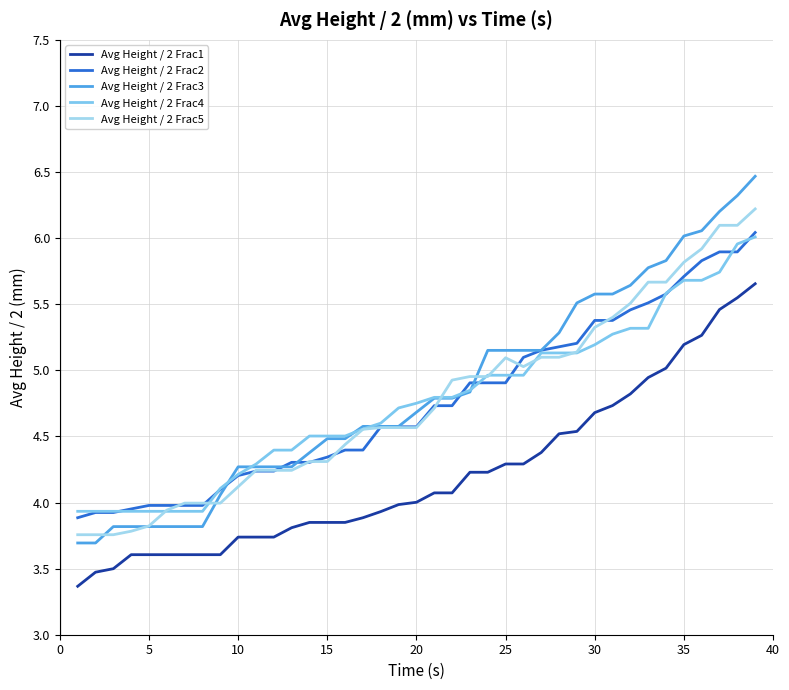

Does the chart display data point markers on the line(s)?

No